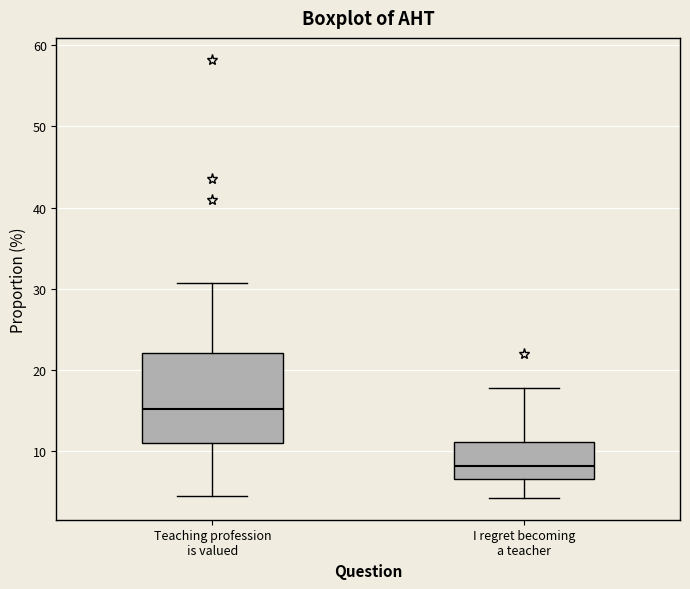

Which box is the tallest, from its lower edge to its upper edge?

Teaching profession is valued